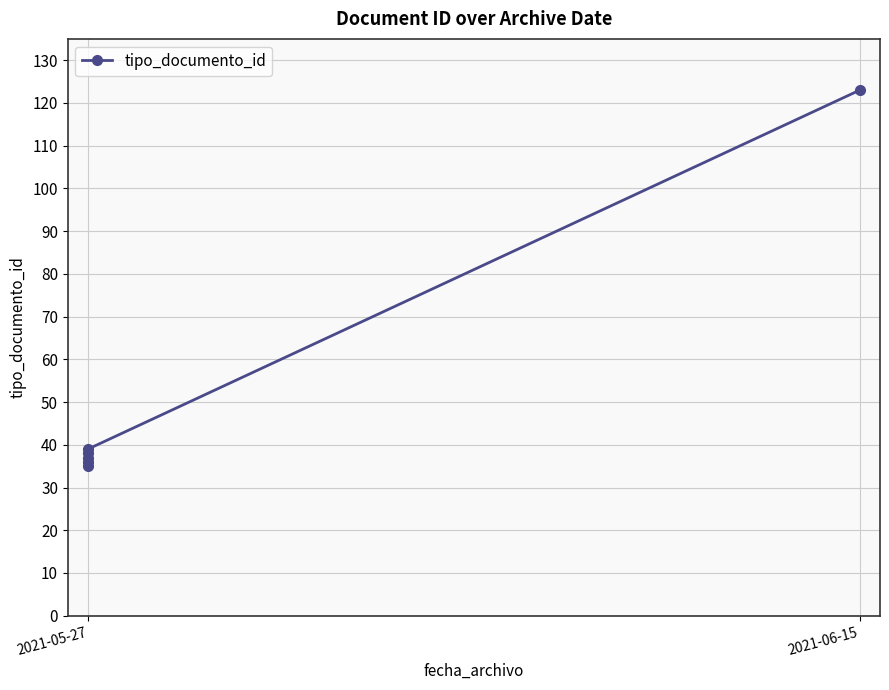

What is the label of the 1st point from the left?

2021-05-27